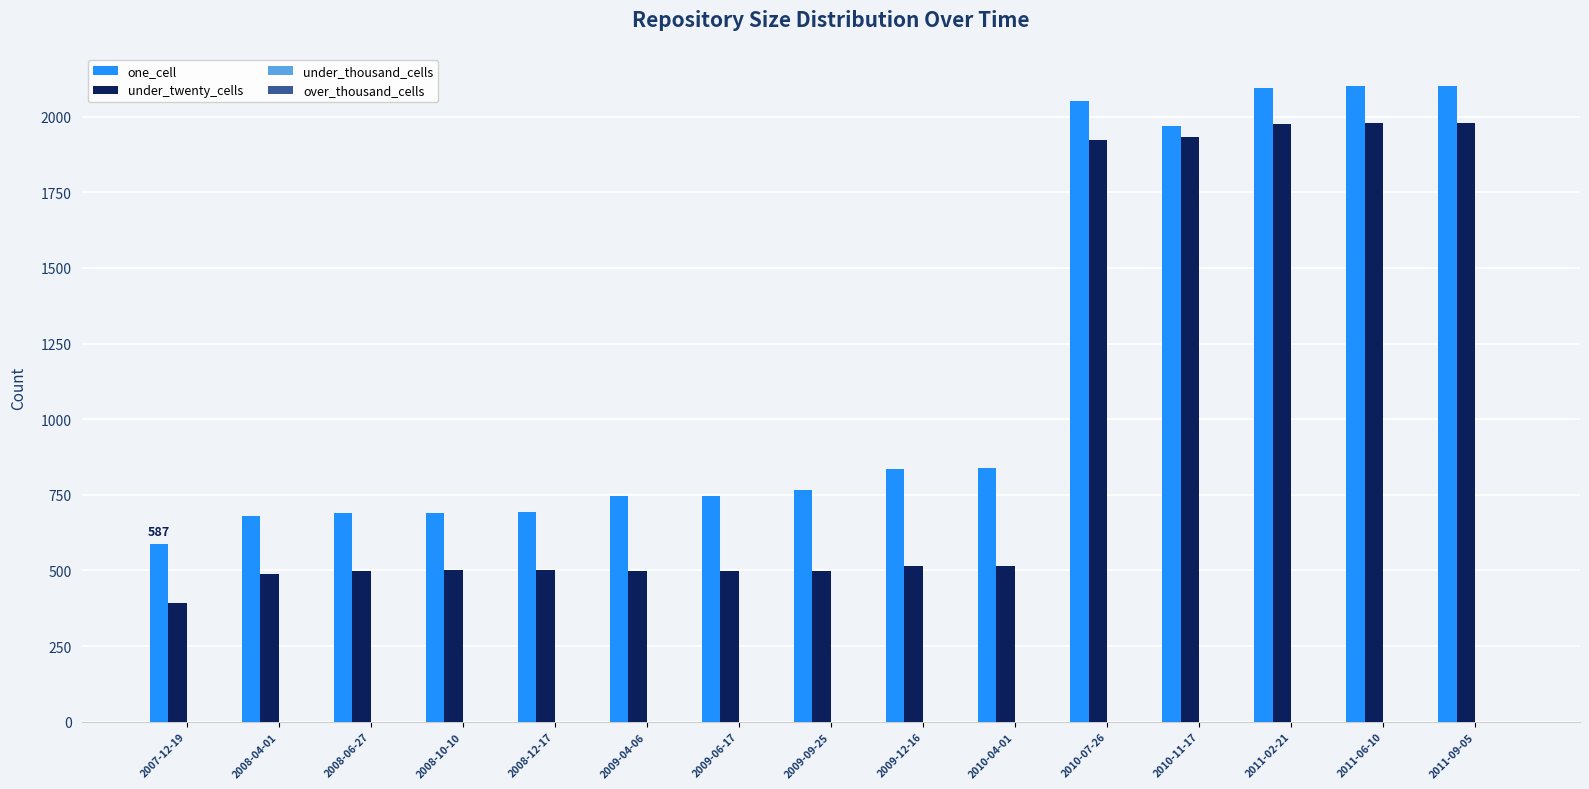

What is the lowest value of the one_cell series?

587